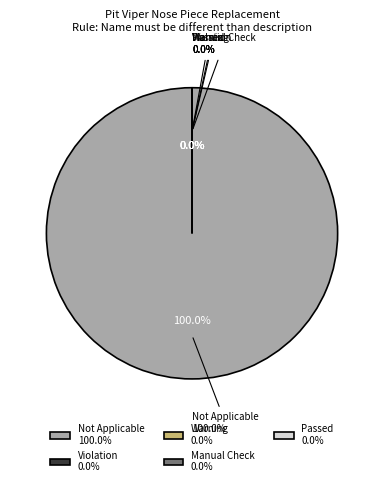

True or false: Warning accounts for 0% of the total.

True